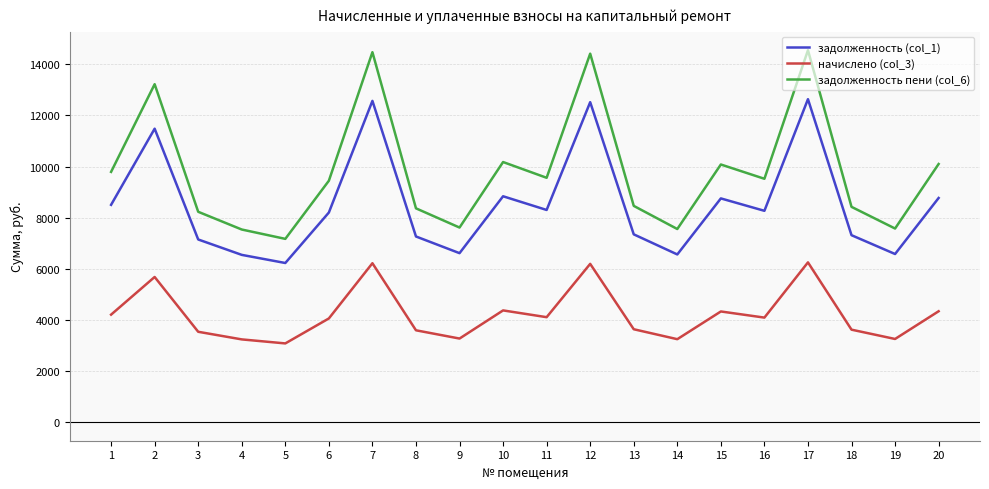

Count the number of categories in the chart.

20